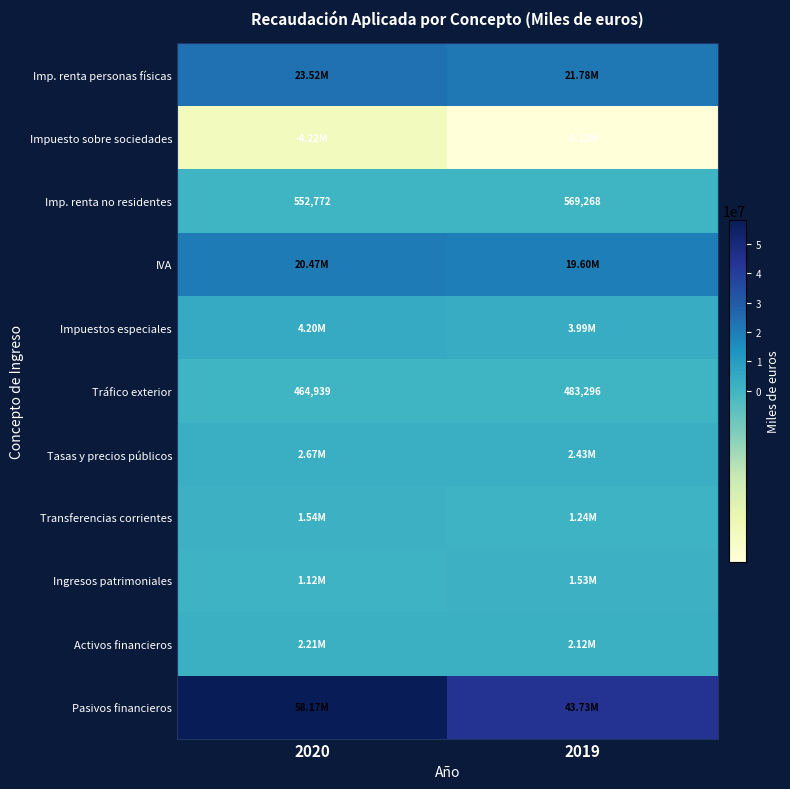

List the labels in order of Tráfico exterior value, smallest first.

2020, 2019